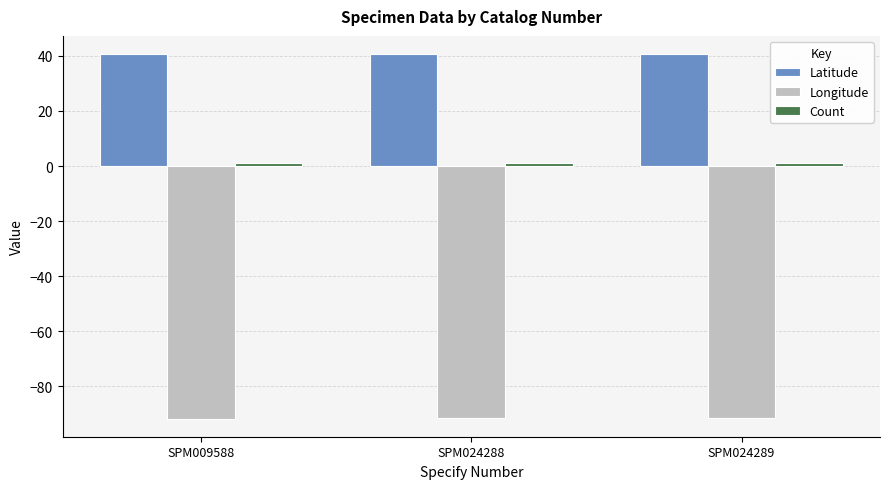

Are the bars grouped side by side (vs. stacked)?

Yes